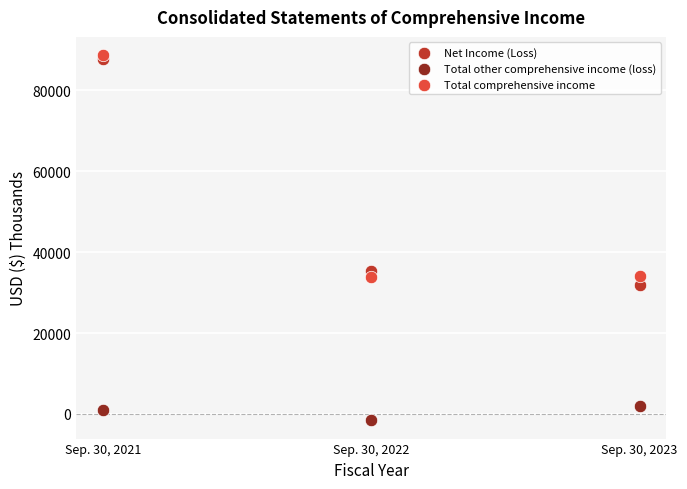

In the Net Income (Loss) series, what Y value is closest to 59841?

35288